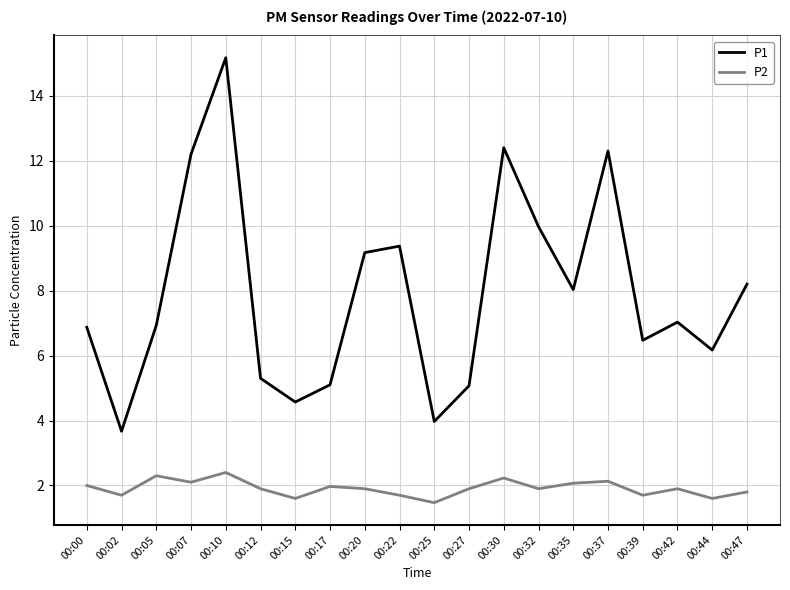

Where is P2 nearest to the value 1?

00:25